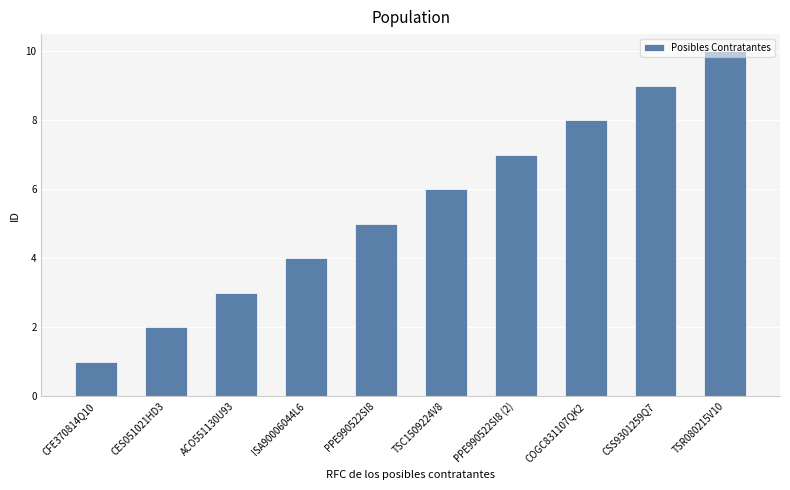

What is the value of the 7th bar from the left?

7